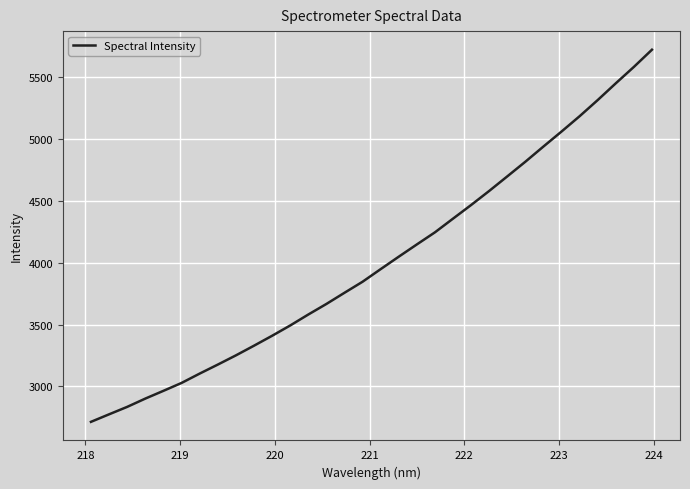

What is the greatest value displayed?

5721.8